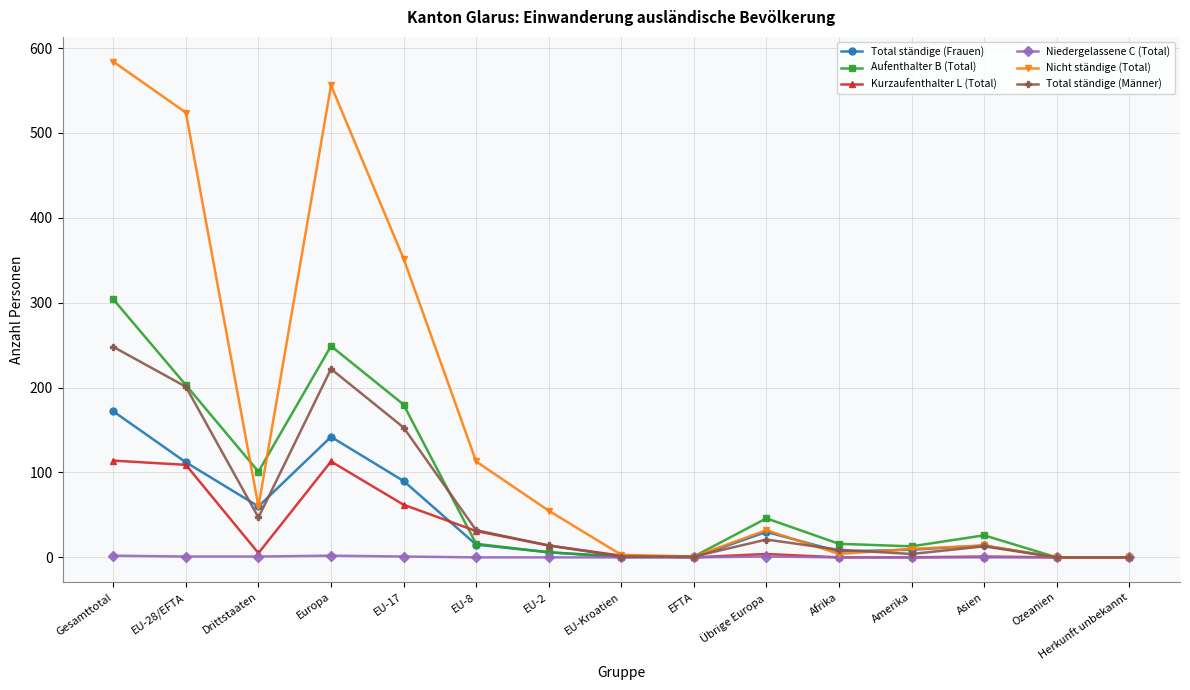

Which category has the highest value in the Nicht ständige (Total) series?

Gesamttotal